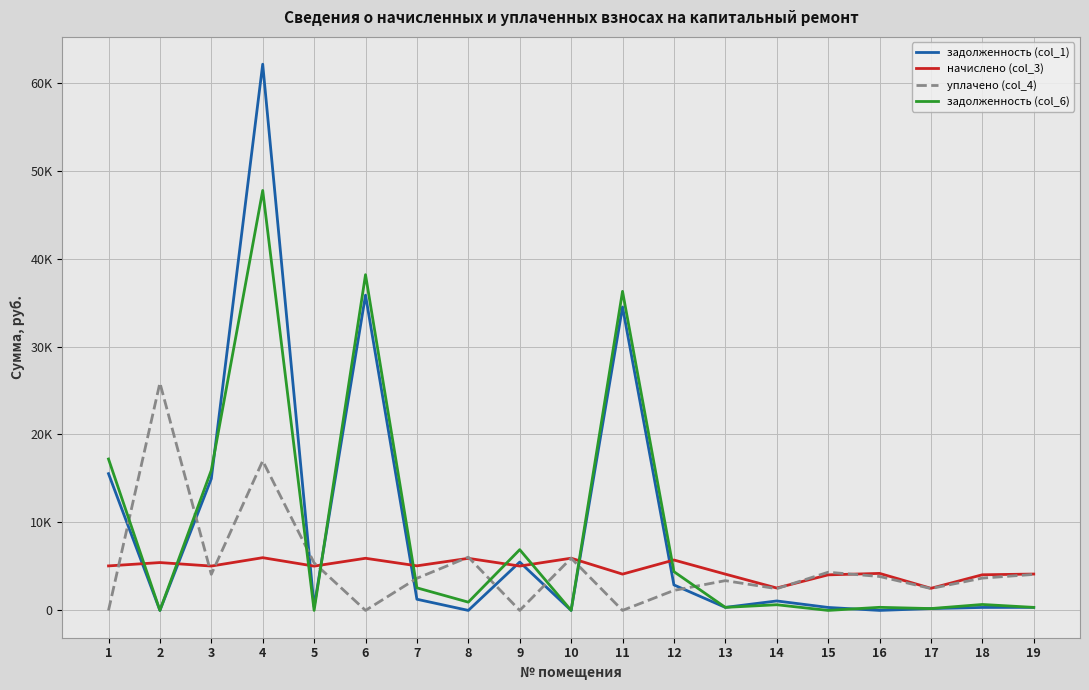

What is the difference between the second highest and second lowest values in the уплачено (col_4) series?

17001.8